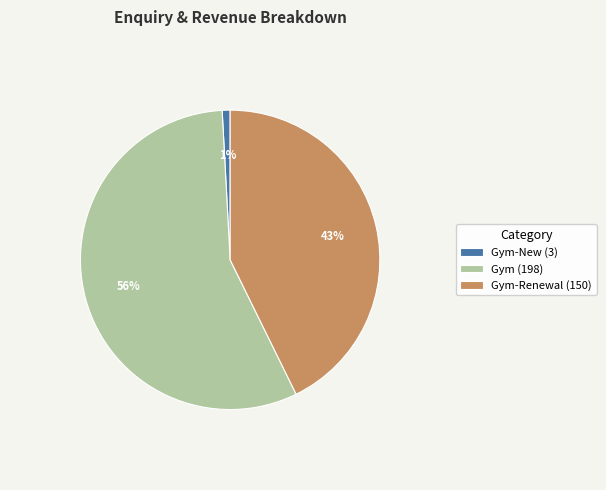

Is it true that Gym-New (3) is 11% of the pie?

False